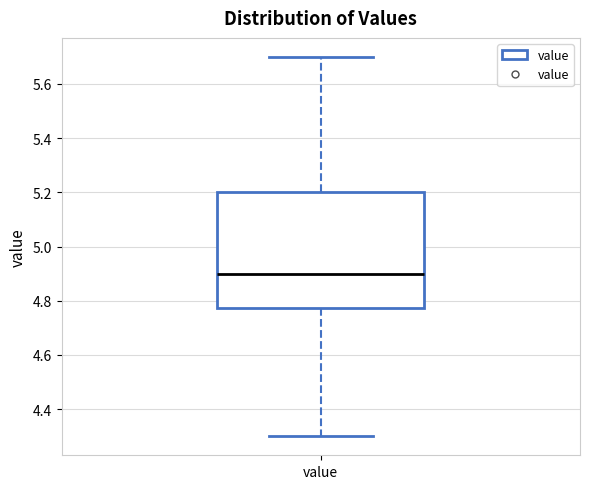

Read this box plot against the y-axis: the position of the median line, the range covered by the box, and the ends of both whiskers. The values are not printed on the chart, so give them approximately, as read against the axis.

median 4.90, box 4.78 to 5.20, whiskers 4.30 to 5.70